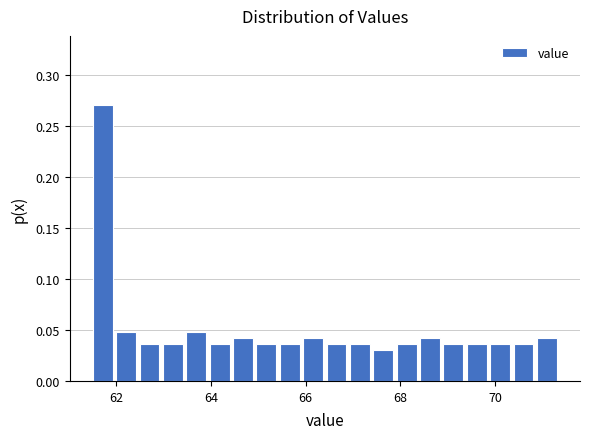

Read against the x-axis, roughly where is the centre of the tallest bar?

61.8